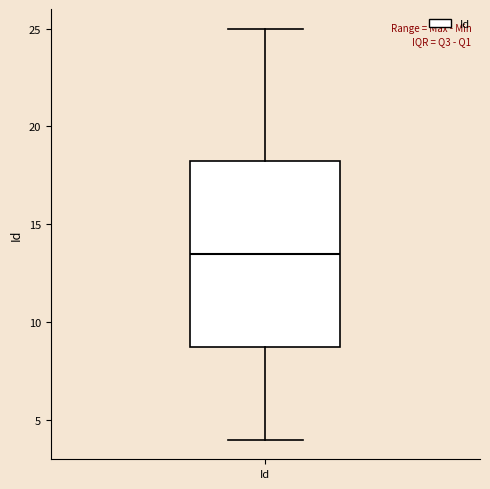

Read this box plot against the y-axis: the position of the median line, the range covered by the box, and the ends of both whiskers. The values are not printed on the chart, so give them approximately, as read against the axis.

median 13.5, box 9.0 to 18.5, whiskers 4.0 to 25.0